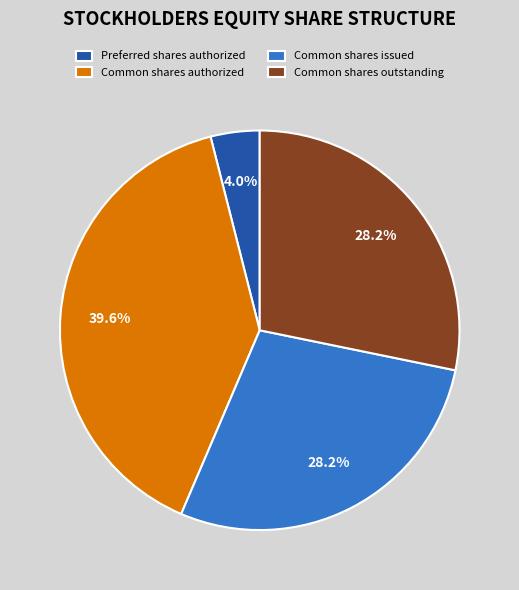

Count the number of slices in the pie.

4